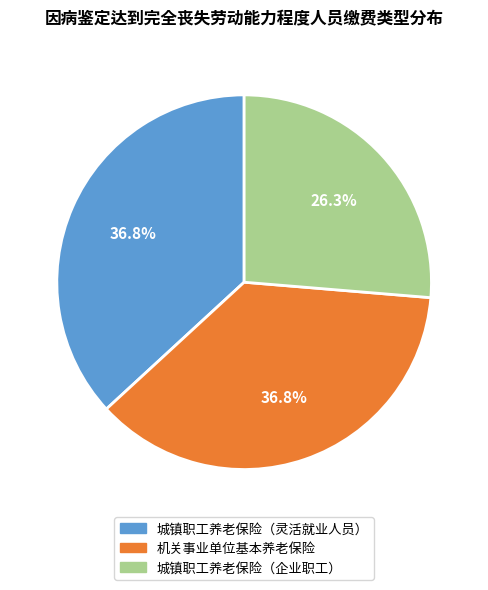

Is there a majority slice in this chart?

No